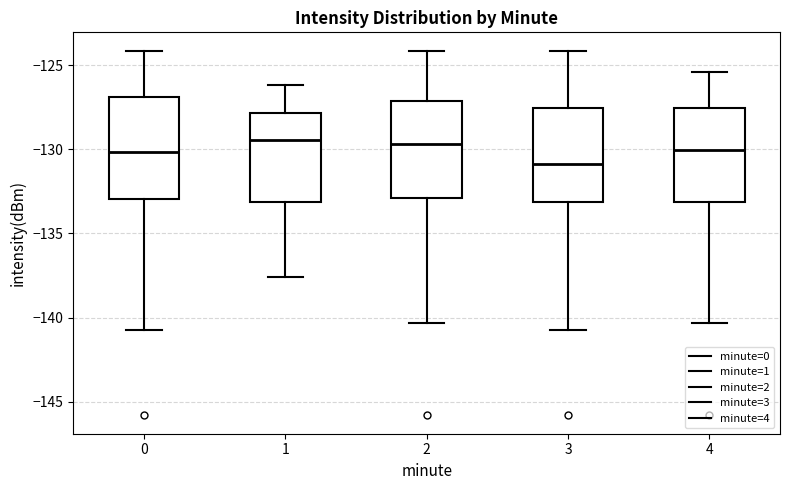

Reading left to right, transcribe this box plot: for each box, give where its median line is, the range the box spans, and where its two whiskers end, as read against the y-axis. The values are not printed on the chart, so give them approximately, as read against the axis.

0: median -130.0, box -133.0 to -127.0, whiskers -140.5 to -124.0
1: median -129.5, box -133.0 to -128.0, whiskers -137.5 to -126.0
2: median -129.5, box -133.0 to -127.0, whiskers -140.5 to -124.0
3: median -131.0, box -133.0 to -127.5, whiskers -140.5 to -124.0
4: median -130.0, box -133.0 to -127.5, whiskers -140.5 to -125.5